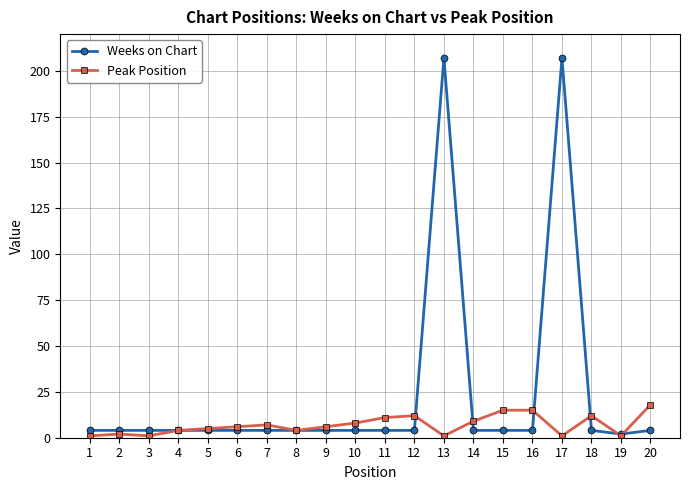

Which series has the widest spread of values?

Weeks on Chart